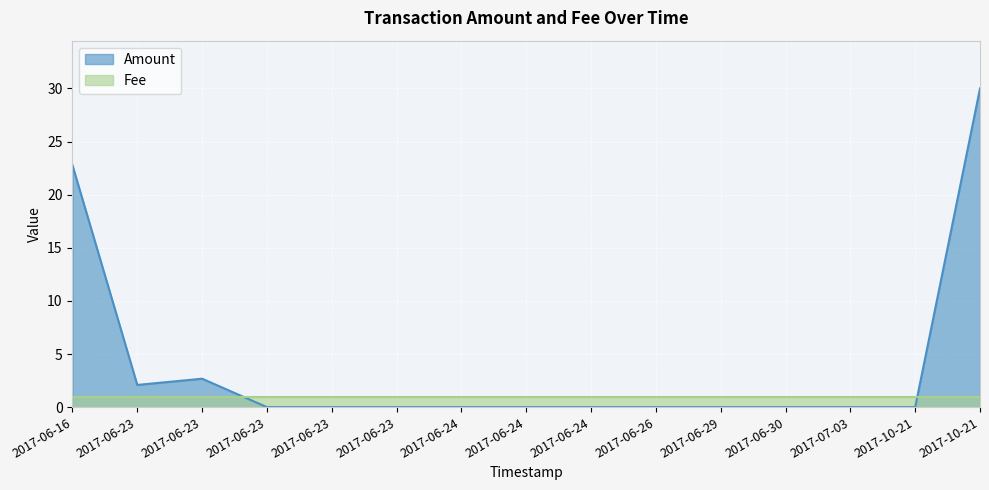

What is the difference between the second highest and second lowest values?

22.8